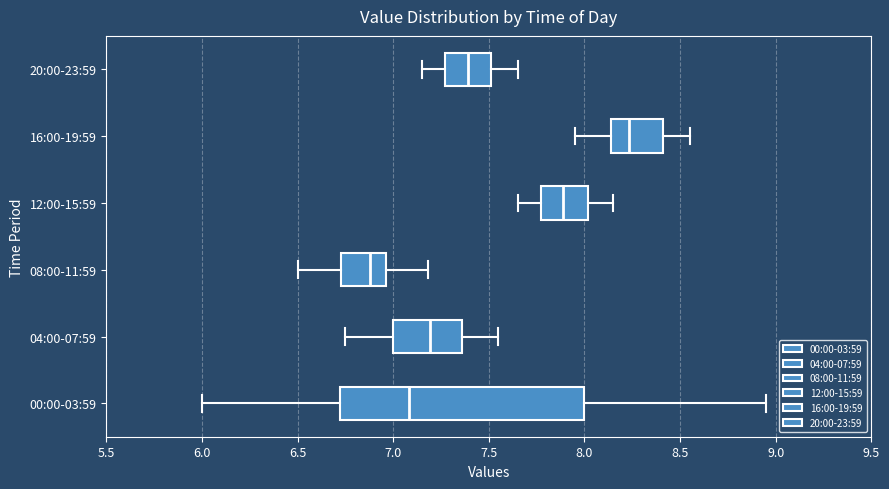

Reading bottom to top, transcribe this box plot: for each box, give where its median line is, the range the box spans, and where its two whiskers end, as read against the x-axis. The values are not printed on the chart, so give them approximately, as read against the axis.

00:00-03:59: median 7.10, box 6.70 to 8.00, whiskers 6.00 to 8.95
04:00-07:59: median 7.20, box 7.00 to 7.35, whiskers 6.75 to 7.55
08:00-11:59: median 6.90, box 6.75 to 6.95, whiskers 6.50 to 7.20
12:00-15:59: median 7.90, box 7.75 to 8.00, whiskers 7.65 to 8.15
16:00-19:59: median 8.25, box 8.15 to 8.40, whiskers 7.95 to 8.55
20:00-23:59: median 7.40, box 7.25 to 7.50, whiskers 7.15 to 7.65